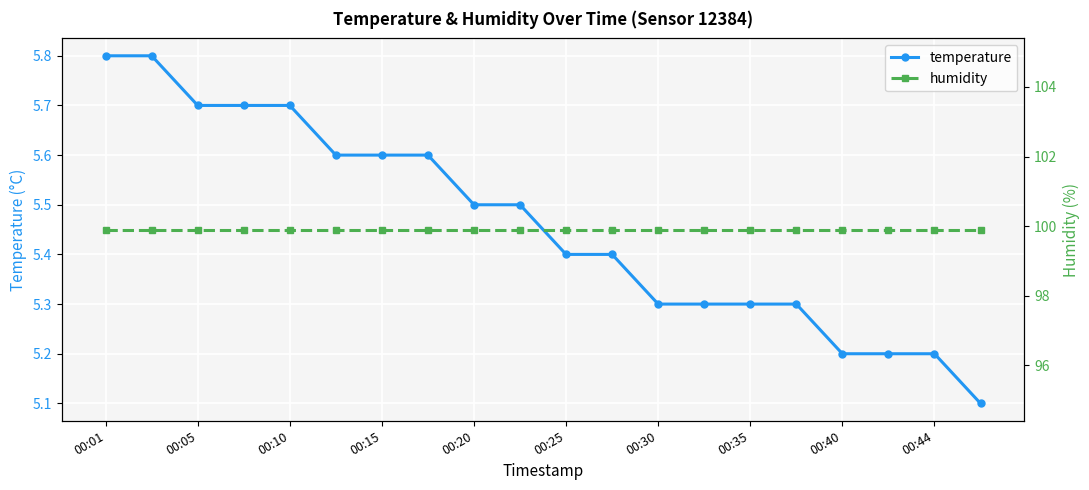

At which category is the sum across all series the highest?

00:01